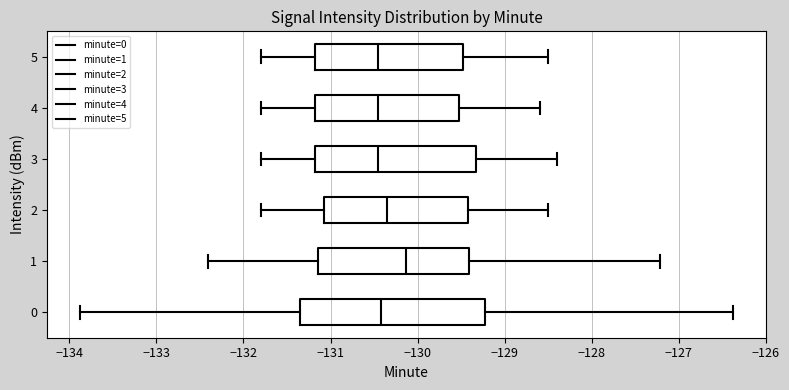

Comparing the boxes themselves (not the whiskers), which one is the widest?

0